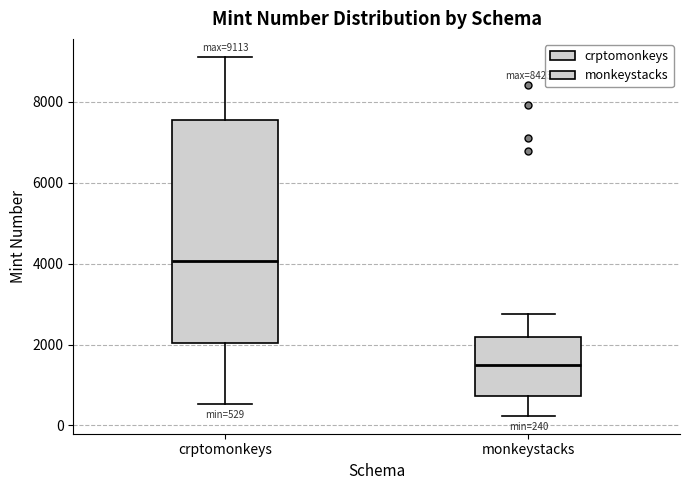

Which box has the highest median line?

crptomonkeys